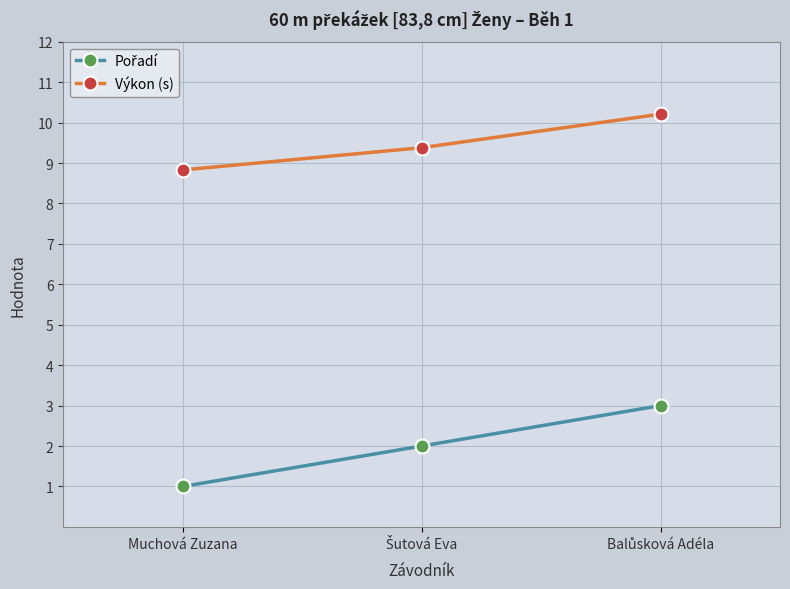

How many values in the Výkon (s) series are below 9?

1